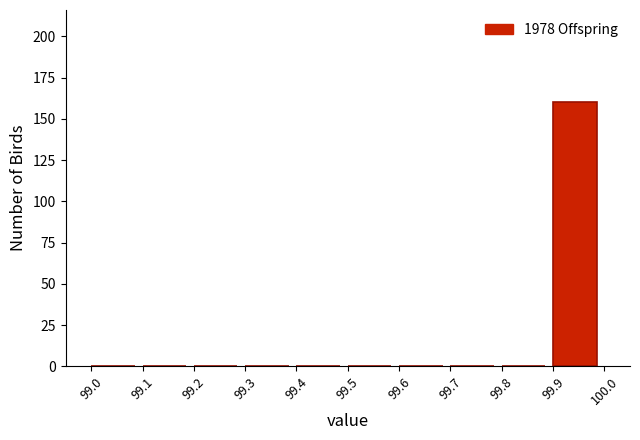

Reading left to right, transcribe this chart: for each bar, give the range it covers on the x-axis and its height. The values are not printed on the chart, so give them approximately, as read against the axis.

99.0 to 99.1: 0
99.1 to 99.2: 0
99.2 to 99.3: 0
99.3 to 99.4: 0
99.4 to 99.5: 0
99.5 to 99.6: 0
99.6 to 99.7: 0
99.7 to 99.8: 0
99.8 to 99.9: 0
99.9 to 100.0: 160